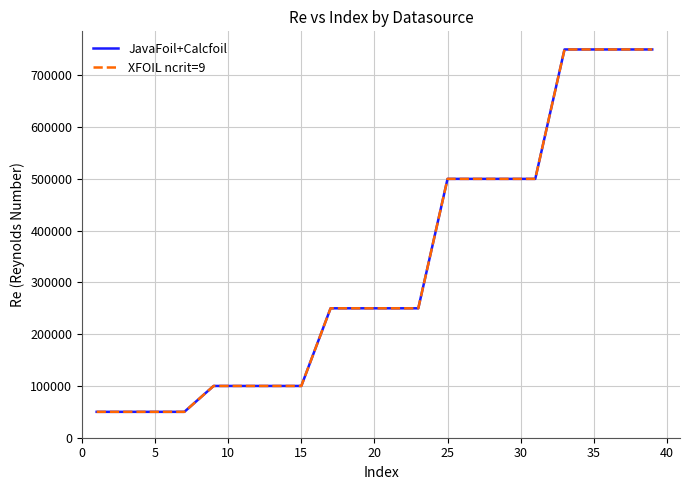

Does the chart display data point markers on the line(s)?

No